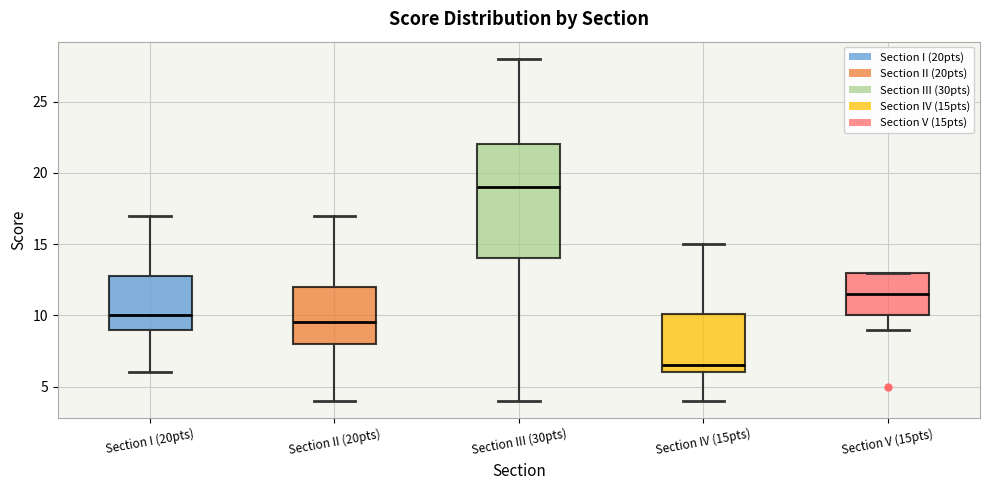

Where does the lower whisker of the box for Section II (20pts) end on the y-axis? The values are not printed on the chart, so give them approximately, as read against the axis.

4.0